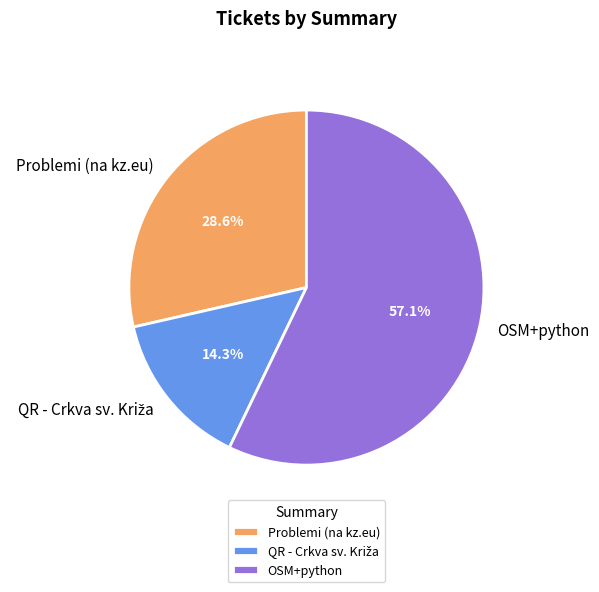

What is the largest slice in the pie chart?

OSM+python